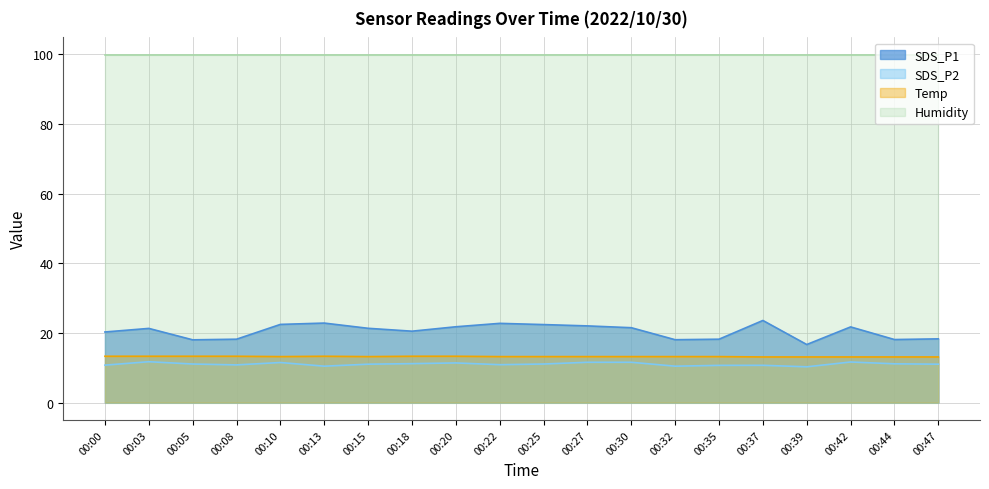

What is the minimum value shown in the chart?

10.3